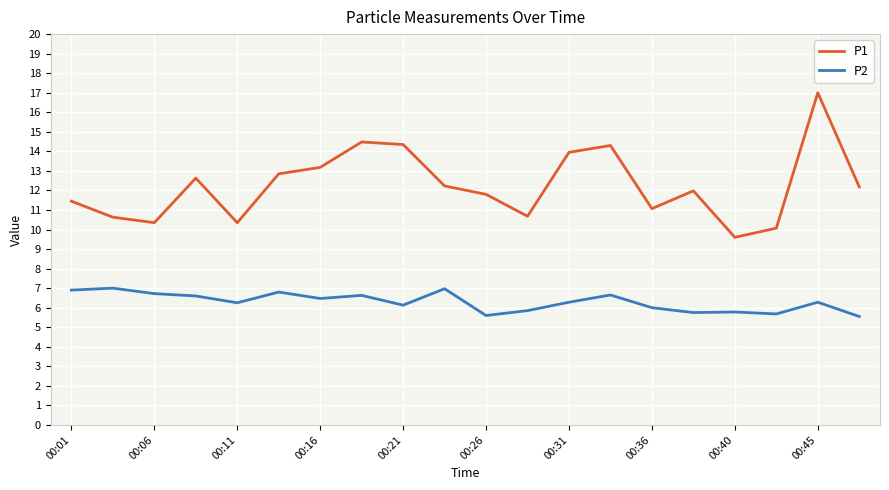

Which series has the widest spread of values?

P1